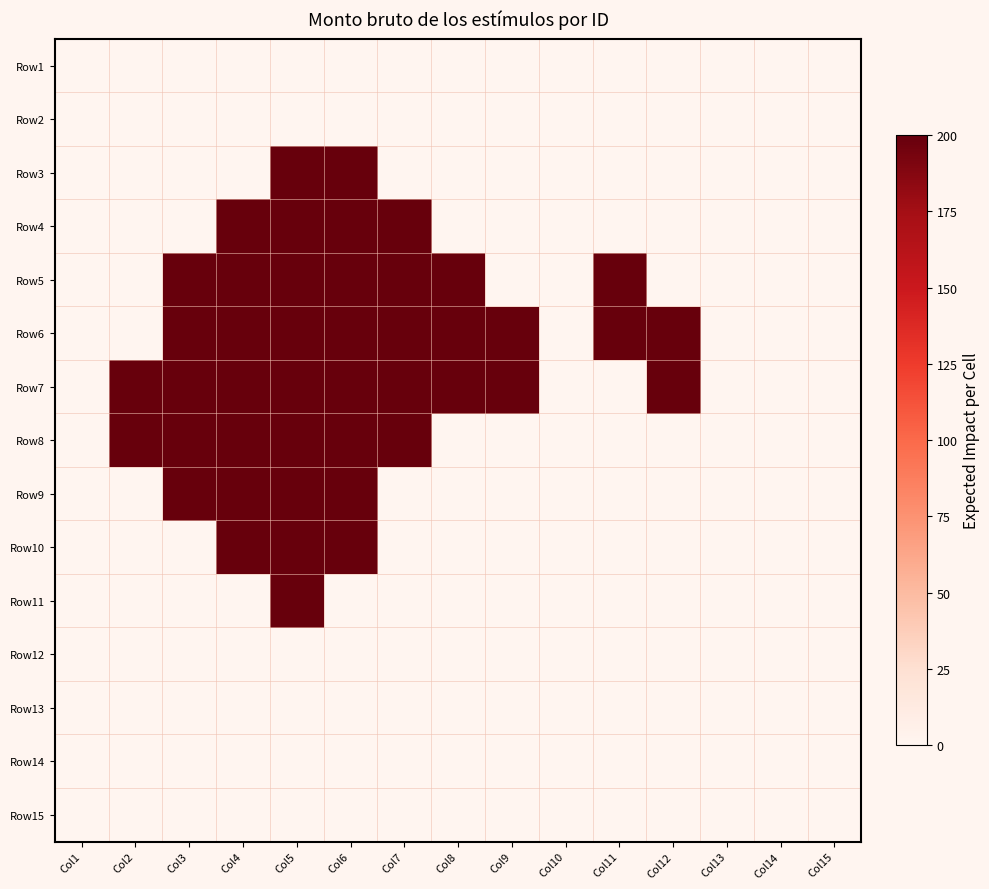

Reading left to right, transcribe all the data shown in this chart.

Row1: Col1=0	Col2=0	Col3=0	Col4=0	Col5=0	Col6=0	Col7=0	Col8=0	Col9=0	Col10=0	Col11=0	Col12=0	Col13=0	Col14=0	Col15=0
Row2: Col1=0	Col2=0	Col3=0	Col4=0	Col5=0	Col6=0	Col7=0	Col8=0	Col9=0	Col10=0	Col11=0	Col12=0	Col13=0	Col14=0	Col15=0
Row3: Col1=0	Col2=0	Col3=0	Col4=0	Col5=200	Col6=200	Col7=0	Col8=0	Col9=0	Col10=0	Col11=0	Col12=0	Col13=0	Col14=0	Col15=0
Row4: Col1=0	Col2=0	Col3=0	Col4=200	Col5=200	Col6=200	Col7=200	Col8=0	Col9=0	Col10=0	Col11=0	Col12=0	Col13=0	Col14=0	Col15=0
Row5: Col1=0	Col2=0	Col3=200	Col4=200	Col5=200	Col6=200	Col7=200	Col8=200	Col9=0	Col10=0	Col11=200	Col12=0	Col13=0	Col14=0	Col15=0
Row6: Col1=0	Col2=0	Col3=200	Col4=200	Col5=200	Col6=200	Col7=200	Col8=200	Col9=200	Col10=0	Col11=200	Col12=200	Col13=0	Col14=0	Col15=0
Row7: Col1=0	Col2=200	Col3=200	Col4=200	Col5=200	Col6=200	Col7=200	Col8=200	Col9=200	Col10=0	Col11=0	Col12=200	Col13=0	Col14=0	Col15=0
Row8: Col1=0	Col2=200	Col3=200	Col4=200	Col5=200	Col6=200	Col7=200	Col8=0	Col9=0	Col10=0	Col11=0	Col12=0	Col13=0	Col14=0	Col15=0
Row9: Col1=0	Col2=0	Col3=200	Col4=200	Col5=200	Col6=200	Col7=0	Col8=0	Col9=0	Col10=0	Col11=0	Col12=0	Col13=0	Col14=0	Col15=0
Row10: Col1=0	Col2=0	Col3=0	Col4=200	Col5=200	Col6=200	Col7=0	Col8=0	Col9=0	Col10=0	Col11=0	Col12=0	Col13=0	Col14=0	Col15=0
Row11: Col1=0	Col2=0	Col3=0	Col4=0	Col5=200	Col6=0	Col7=0	Col8=0	Col9=0	Col10=0	Col11=0	Col12=0	Col13=0	Col14=0	Col15=0
Row12: Col1=0	Col2=0	Col3=0	Col4=0	Col5=0	Col6=0	Col7=0	Col8=0	Col9=0	Col10=0	Col11=0	Col12=0	Col13=0	Col14=0	Col15=0
Row13: Col1=0	Col2=0	Col3=0	Col4=0	Col5=0	Col6=0	Col7=0	Col8=0	Col9=0	Col10=0	Col11=0	Col12=0	Col13=0	Col14=0	Col15=0
Row14: Col1=0	Col2=0	Col3=0	Col4=0	Col5=0	Col6=0	Col7=0	Col8=0	Col9=0	Col10=0	Col11=0	Col12=0	Col13=0	Col14=0	Col15=0
Row15: Col1=0	Col2=0	Col3=0	Col4=0	Col5=0	Col6=0	Col7=0	Col8=0	Col9=0	Col10=0	Col11=0	Col12=0	Col13=0	Col14=0	Col15=0